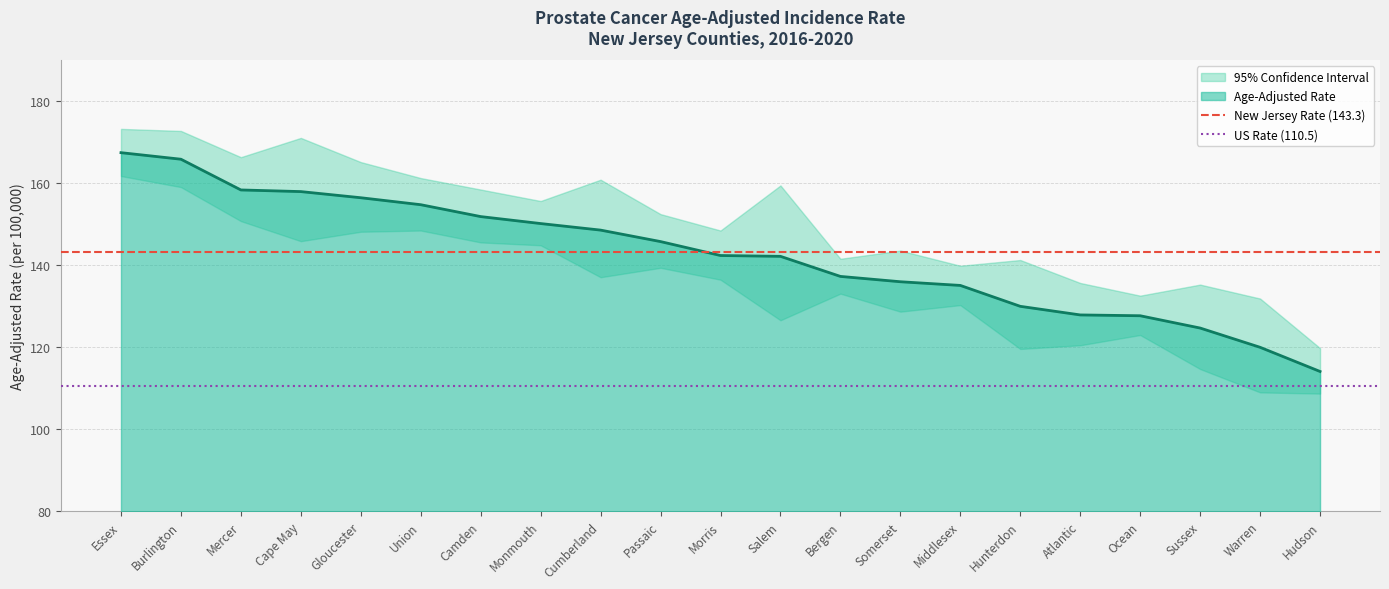

At which label does Age-Adjusted Rate reach its minimum?

Hudson